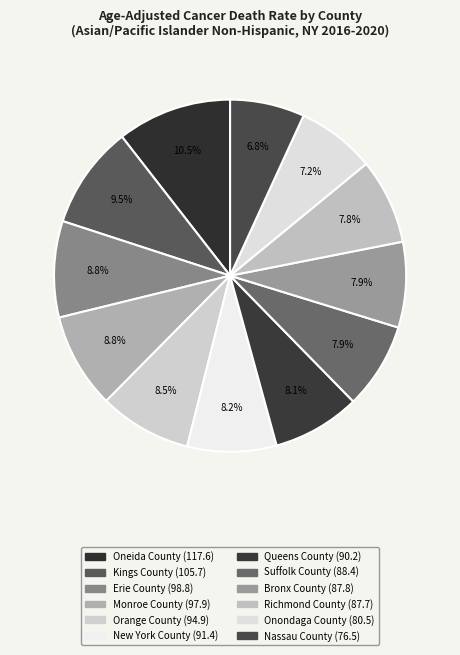

To the nearest percent, what is the difference between the Bronx County and Nassau County slice percentages?

1%